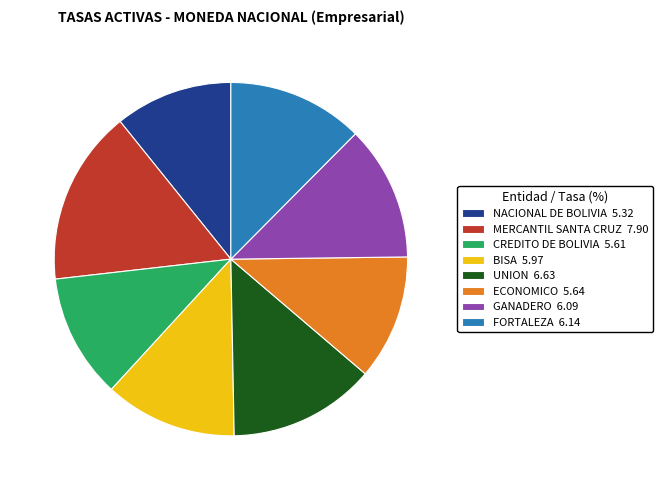

Is ECONOMICO the majority of the pie?

No